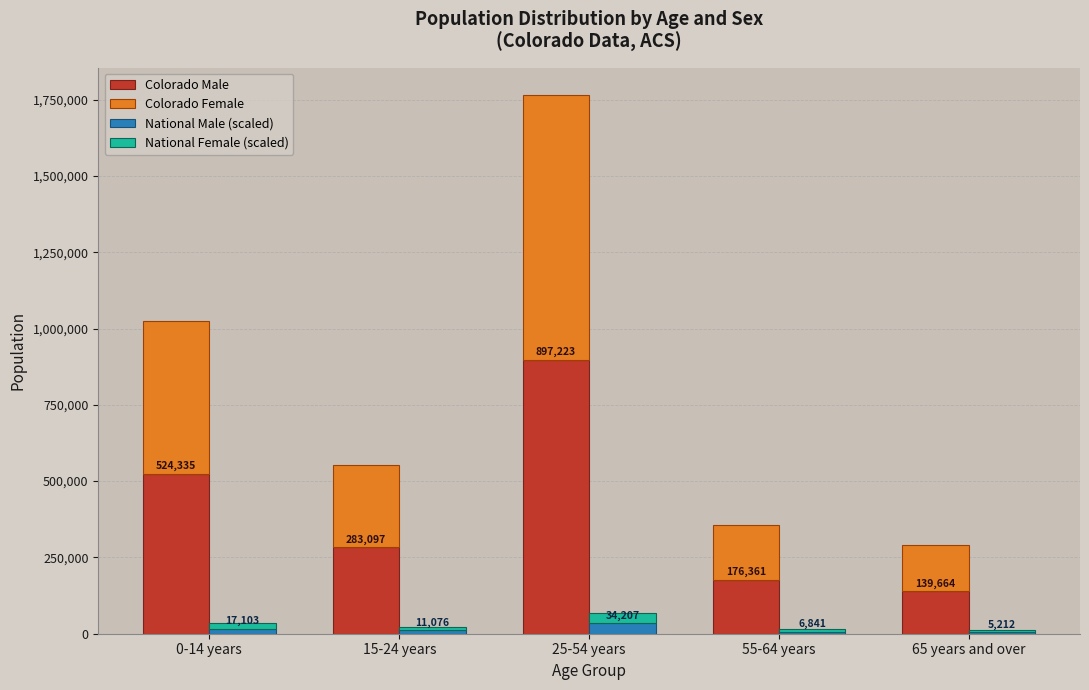

At which label does Colorado Female reach its peak?

25-54 years